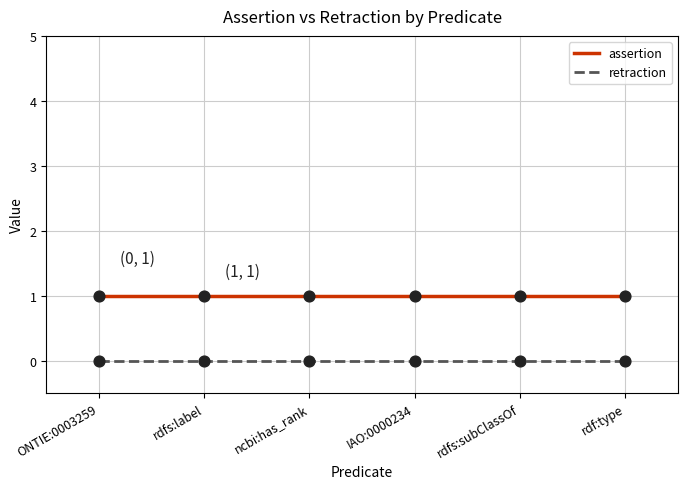

What are all the series names shown in the legend?

assertion, retraction